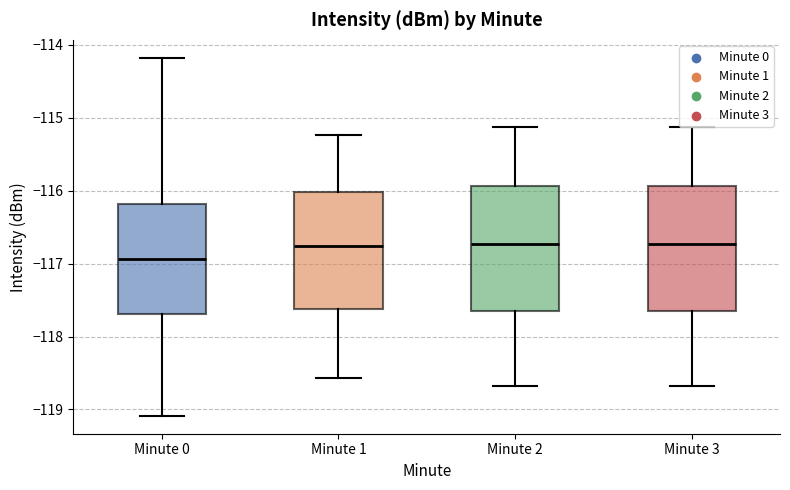

Reading left to right, read every box against the y-axis: the position of its median line, the range the box covers, and the ends of its whiskers. The values are not printed on the chart, so give them approximately, as read against the axis.

Minute 0: median -116.9, box -117.7 to -116.2, whiskers -119.1 to -114.2
Minute 1: median -116.8, box -117.6 to -116.0, whiskers -118.6 to -115.2
Minute 2: median -116.7, box -117.7 to -115.9, whiskers -118.7 to -115.1
Minute 3: median -116.7, box -117.7 to -115.9, whiskers -118.7 to -115.1